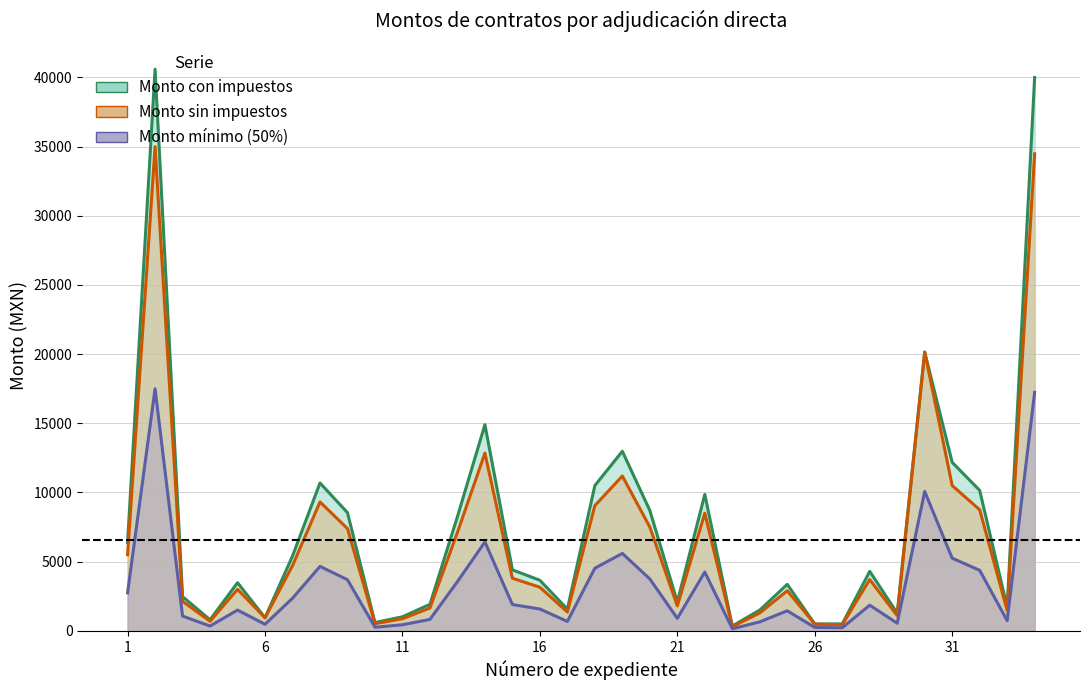

True or false: Monto mínimo (50%) and Monto sin impuestos intersect in this chart.

False